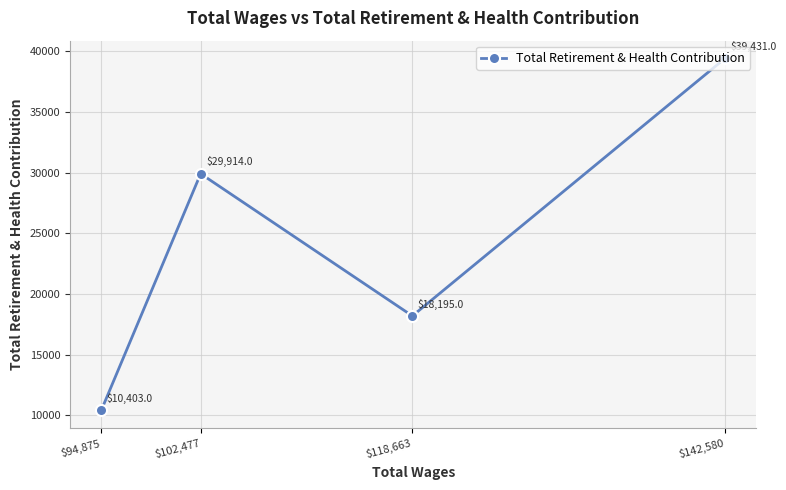

How many series are shown in this chart?

1